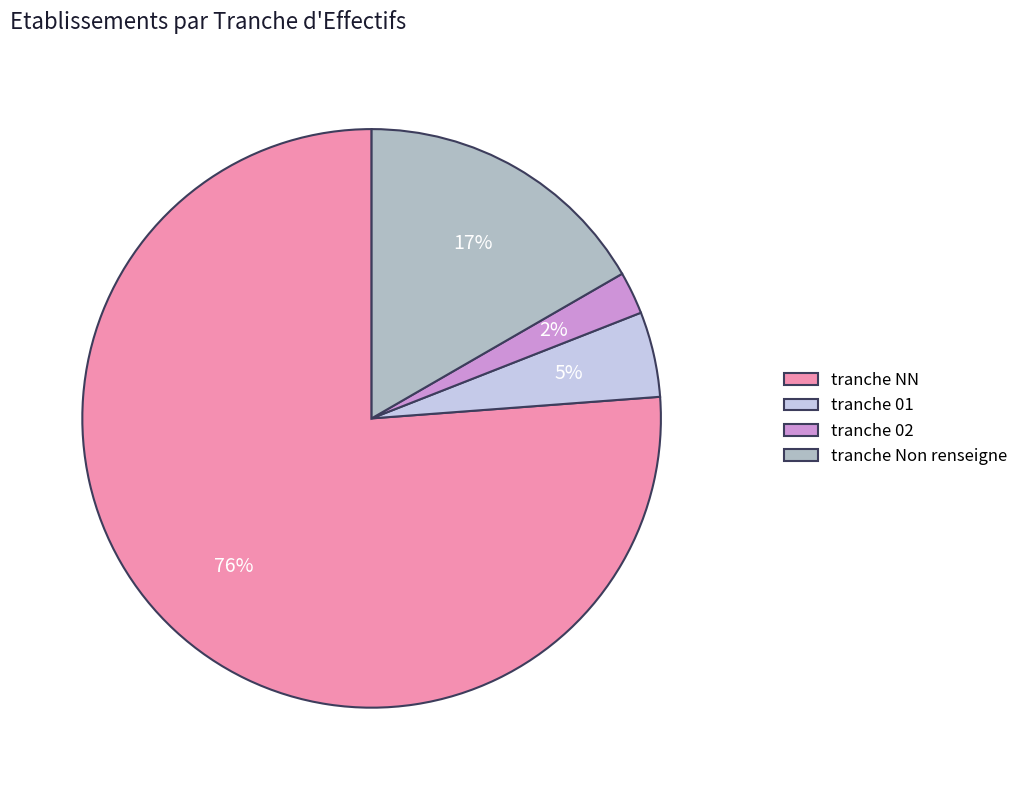

To the nearest percent, what is the combined percentage of tranche 02 and tranche 01?

7%